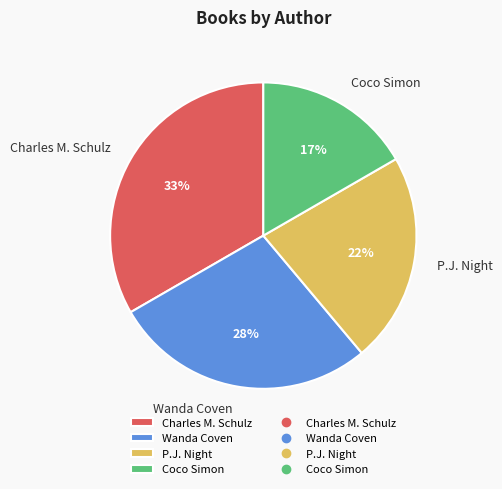

What percentage is the P.J. Night slice, to the nearest percent?

22%